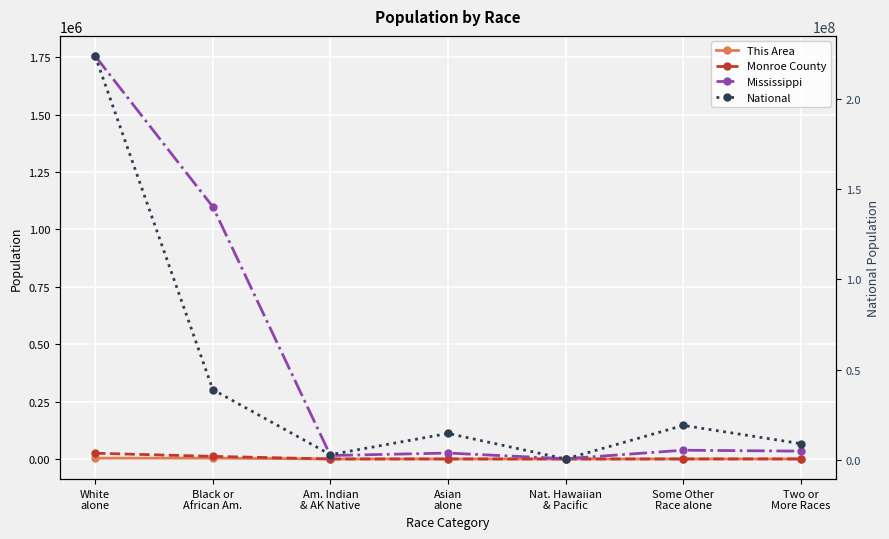

What is the smallest value displayed?

1